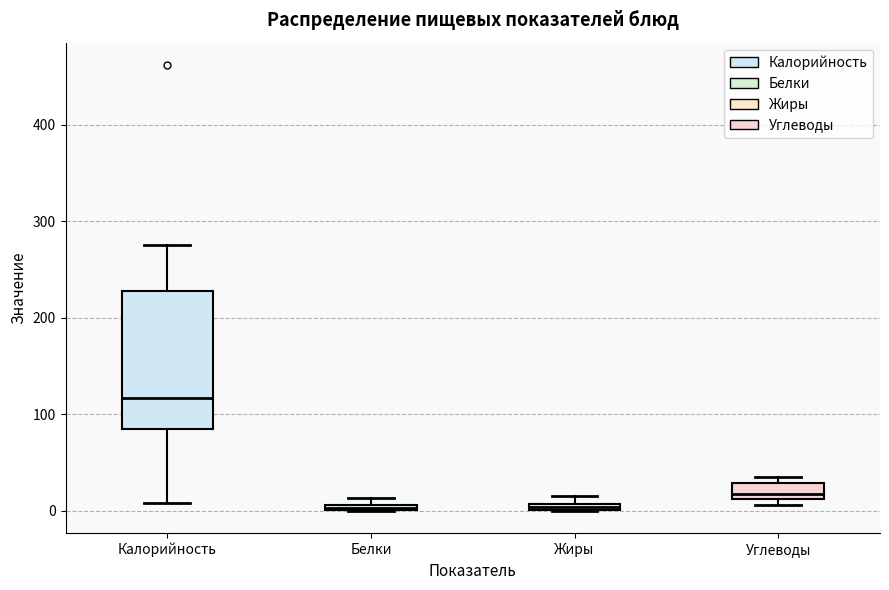

Where is the upper edge of the box for Углеводы on the y-axis? The values are not printed on the chart, so give them approximately, as read against the axis.

30